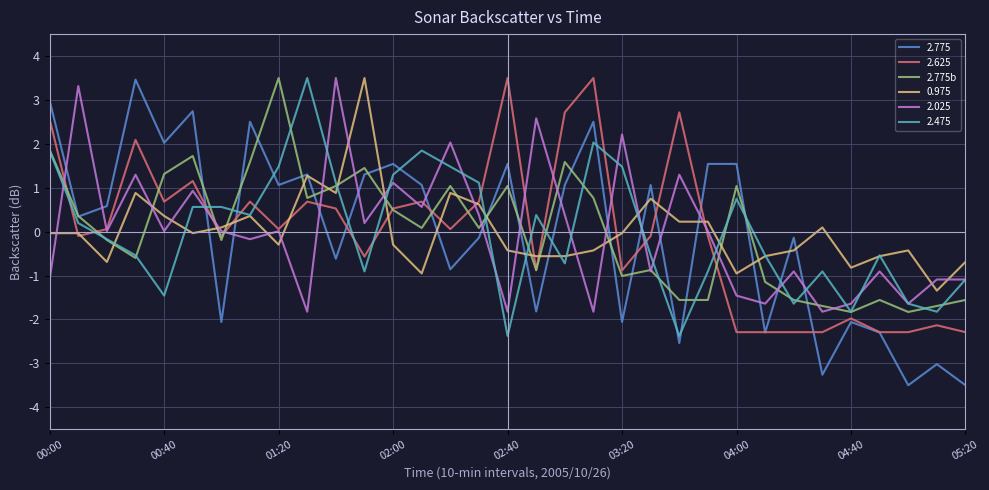

True or false: 2.475 and 2.625 intersect in this chart.

True